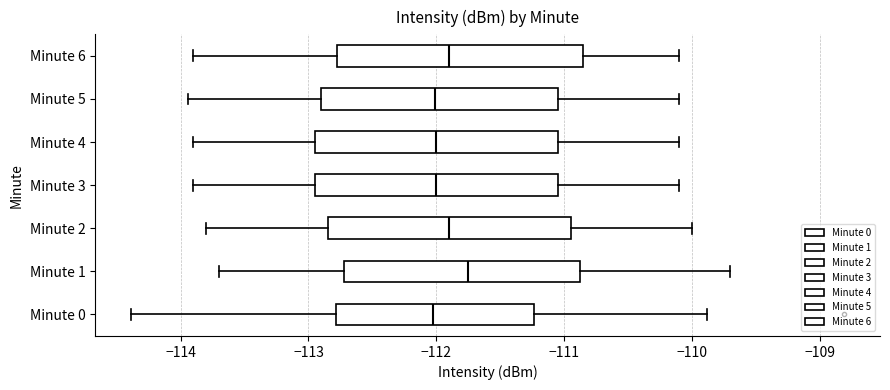

Reading bottom to top, read every box against the x-axis: the position of its median line, the range the box covers, and the ends of its whiskers. The values are not printed on the chart, so give them approximately, as read against the axis.

Minute 0: median -112.0, box -112.8 to -111.2, whiskers -114.4 to -109.9
Minute 1: median -111.7, box -112.7 to -110.9, whiskers -113.7 to -109.7
Minute 2: median -111.9, box -112.8 to -110.9, whiskers -113.8 to -110.0
Minute 3: median -112.0, box -112.9 to -111.0, whiskers -113.9 to -110.1
Minute 4: median -112.0, box -112.9 to -111.0, whiskers -113.9 to -110.1
Minute 5: median -112.0, box -112.9 to -111.0, whiskers -113.9 to -110.1
Minute 6: median -111.9, box -112.8 to -110.8, whiskers -113.9 to -110.1